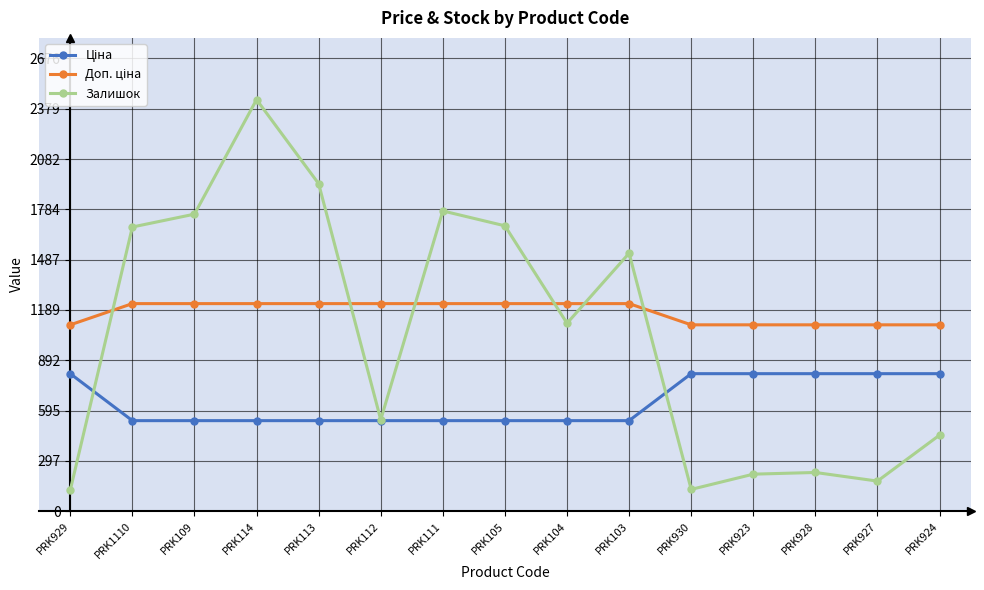

In Залишок, how many points are higher than both neighbors (excluding endpoints)?

4